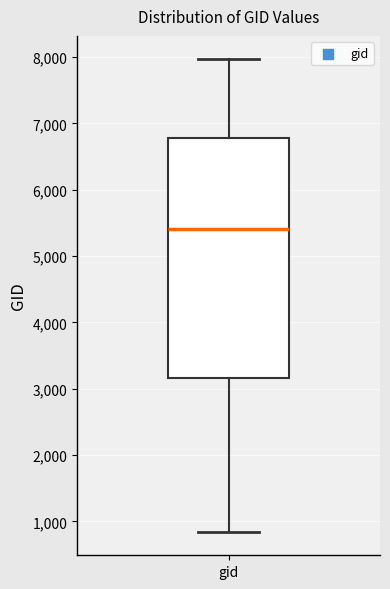

Transcribe this box plot: give where the median line is, the range the box spans, and where the two whiskers end, as read against the y-axis. The values are not printed on the chart, so give them approximately, as read against the axis.

median 5400, box 3200 to 6800, whiskers 800 to 8000